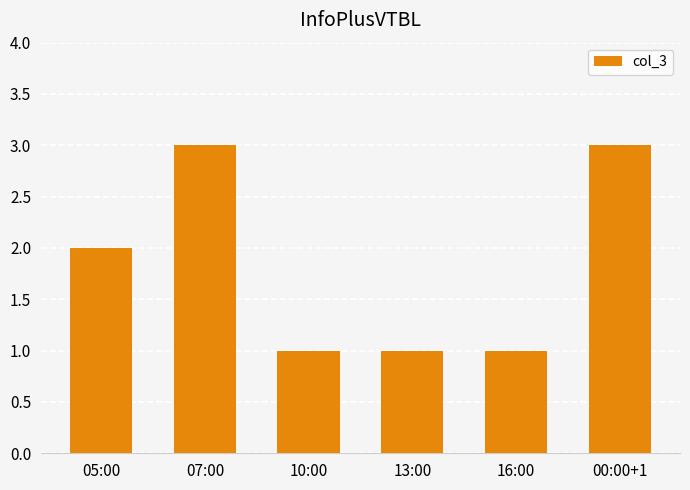

What is the sum of all values?

11